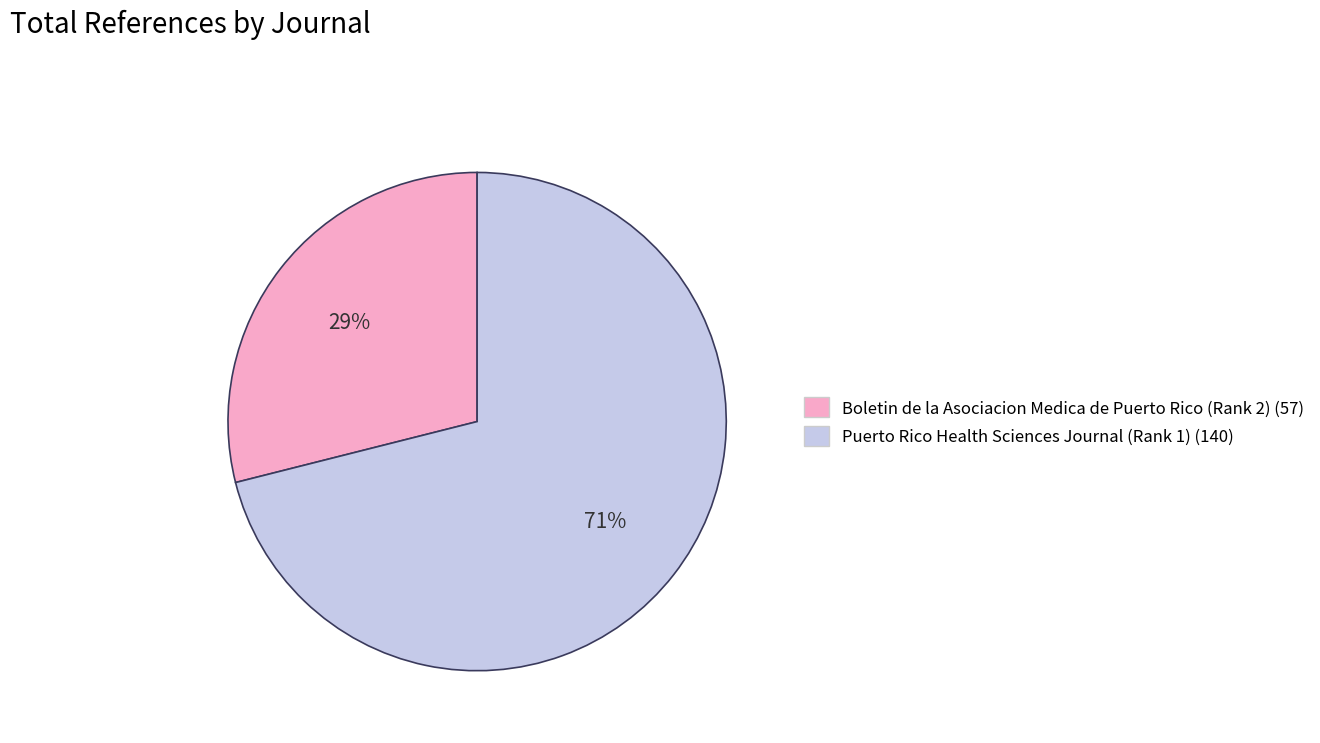

Do Puerto Rico Health Sciences Journal (Rank 1) (140) and Boletin de la Asociacion Medica de Puerto Rico (Rank 2) (57) together represent more than half of the pie?

Yes